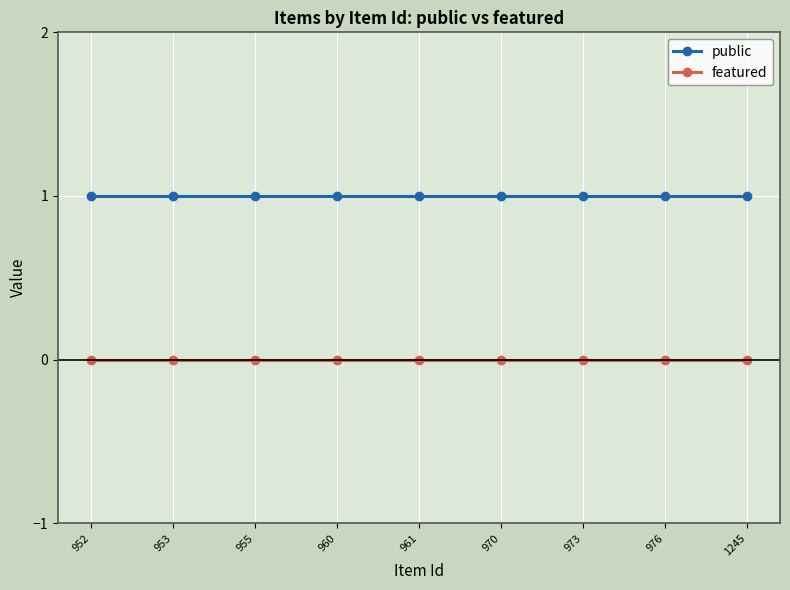

Reading left to right, transcribe all the data shown in this chart.

public: 1	1	1	1	1	1	1	1	1
featured: 0	0	0	0	0	0	0	0	0